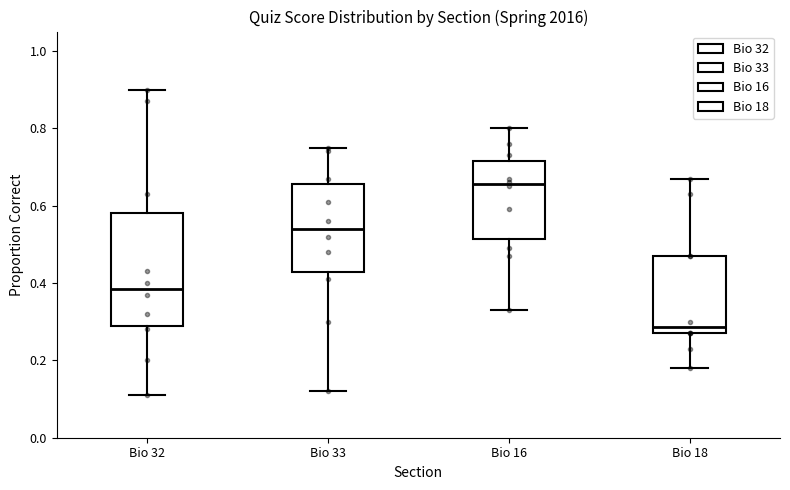

Which box is the tallest, from its lower edge to its upper edge?

Bio 32